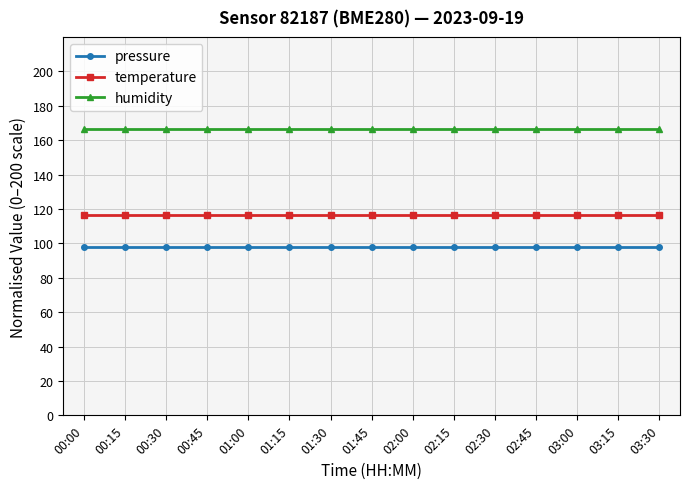

Reading left to right, list all the values displayed in this chart.

pressure: 98.1	98.1	98.1	98.1	98.1	98.1	98.1	98.1	98.1	98.1	98.1	98.1	98.1	98.1	98.1
temperature: 116.3	116.3	116.3	116.3	116.3	116.3	116.3	116.3	116.3	116.3	116.3	116.3	116.3	116.3	116.3
humidity: 166.7	166.7	166.7	166.7	166.7	166.7	166.7	166.7	166.7	166.7	166.7	166.7	166.7	166.7	166.7